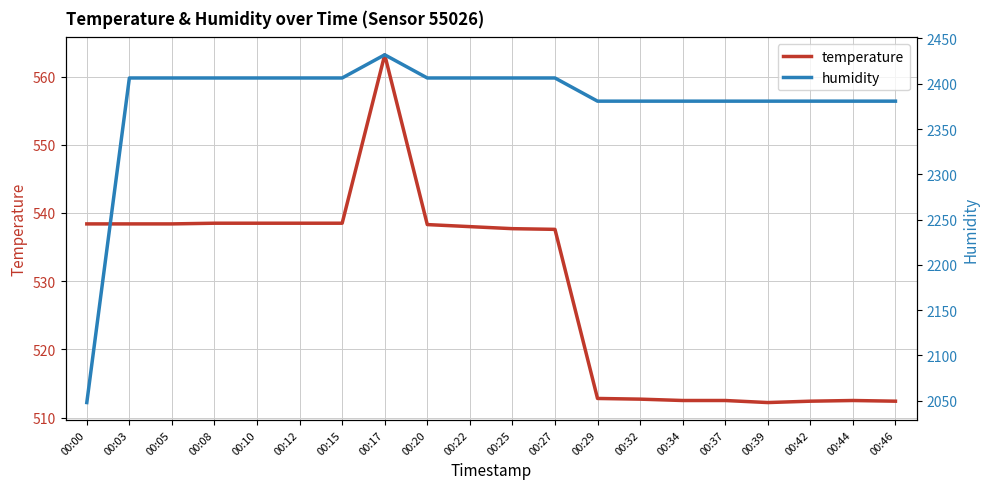

How many values in the humidity series exceed 2406?

11